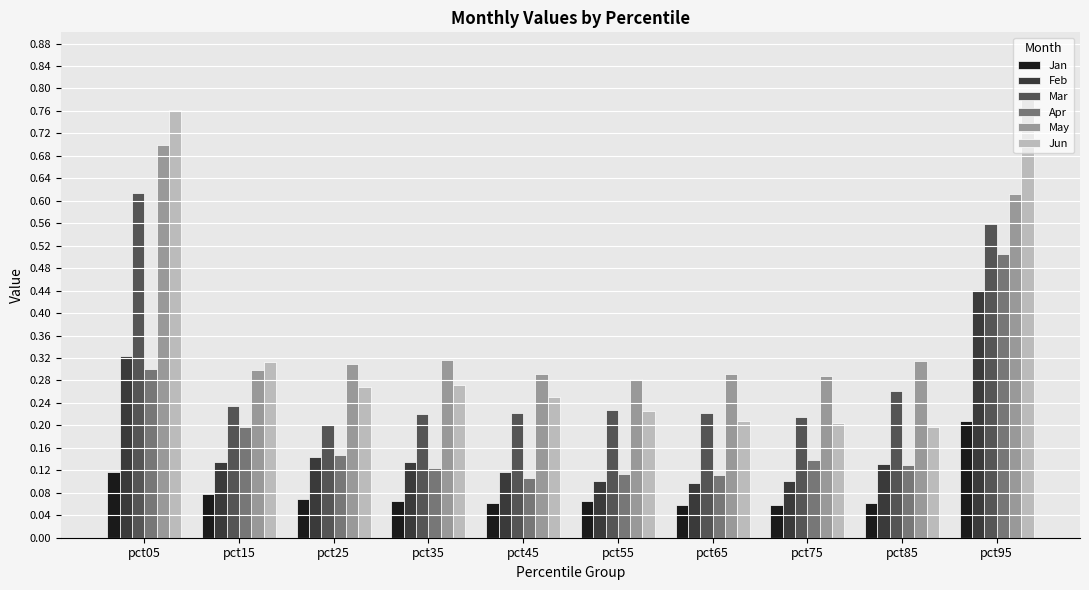

How many bars are there in total?

60